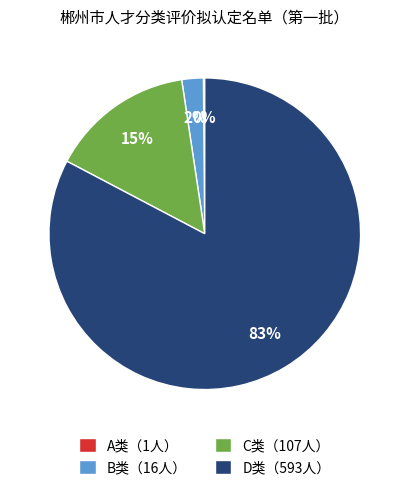

To the nearest percent, what portion does C类（107人） represent?

15%